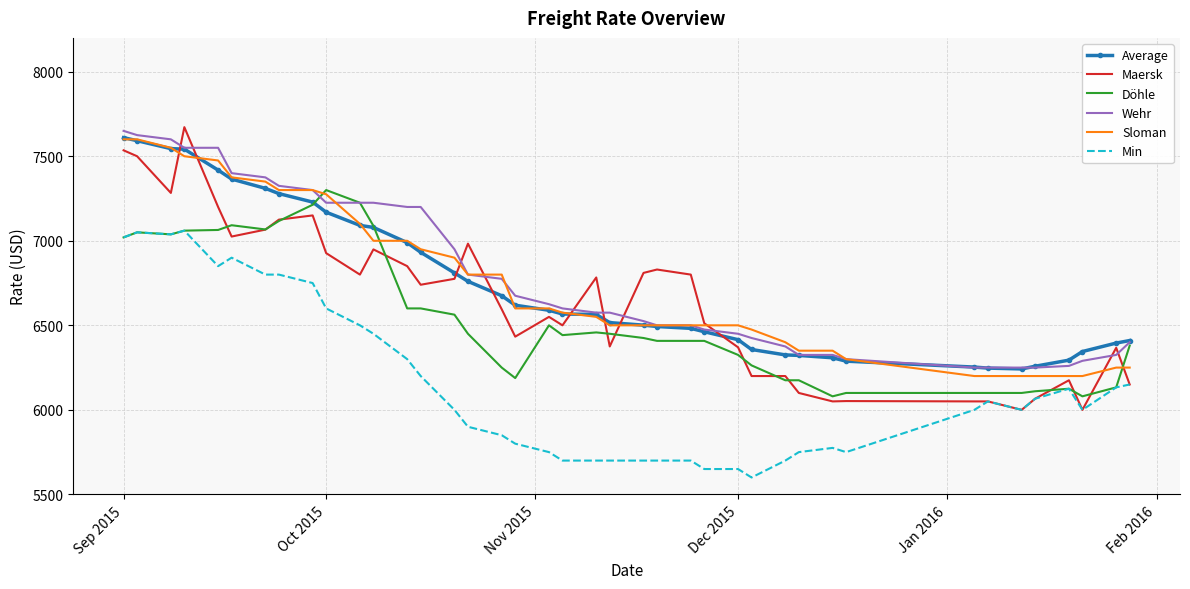

True or false: Wehr and Min cross at least once.

False